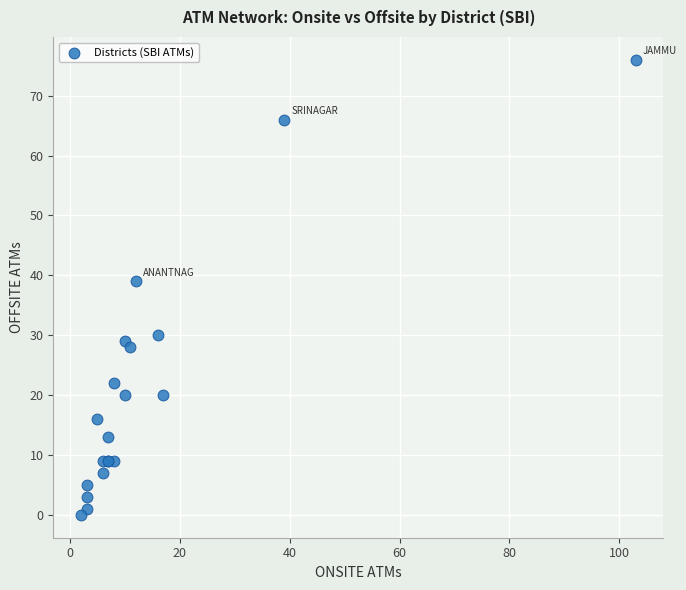

What Y value in the scatter plot is closest to 38?

39